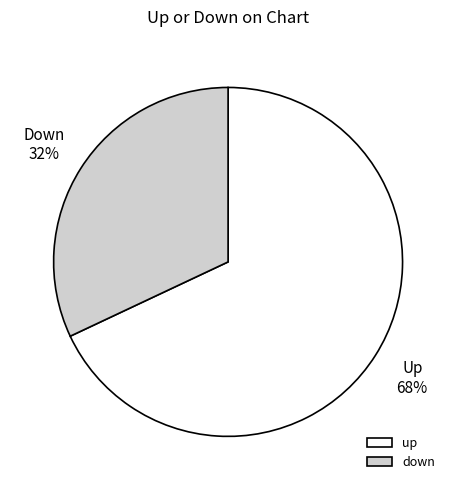

To the nearest percent, what is the average slice percentage?

50%